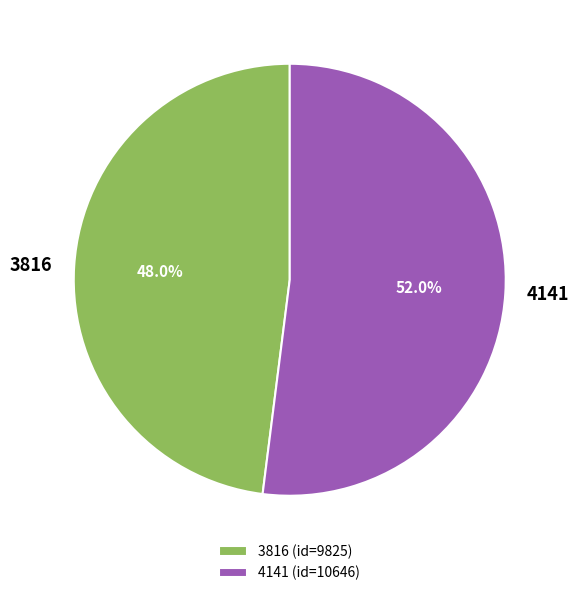

Is it true that 4141 is 59% of the pie?

False